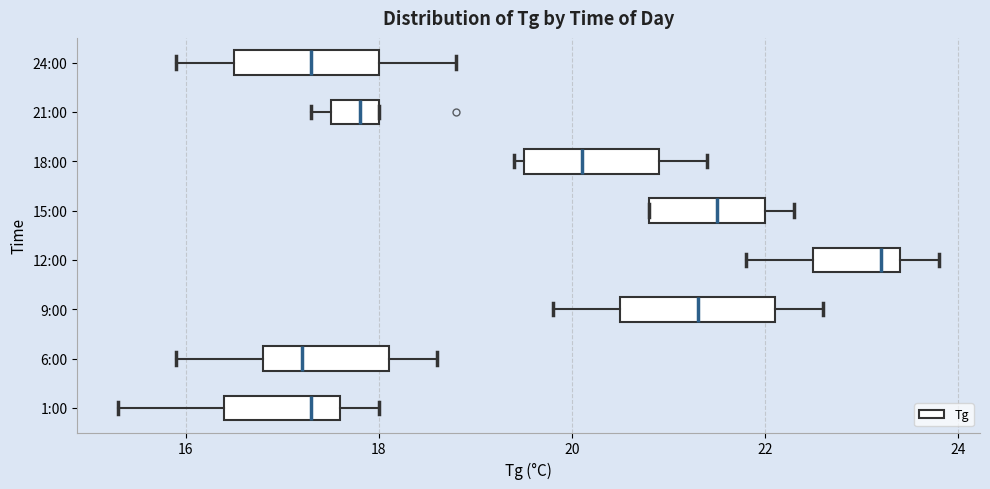

Reading bottom to top, transcribe this box plot: for each box, give where its median line is, the range the box spans, and where its two whiskers end, as read against the x-axis. The values are not printed on the chart, so give them approximately, as read against the axis.

1:00: median 17.4, box 16.4 to 17.6, whiskers 15.4 to 18.0
6:00: median 17.2, box 16.8 to 18.2, whiskers 16.0 to 18.6
9:00: median 21.4, box 20.6 to 22.2, whiskers 19.8 to 22.6
12:00: median 23.2, box 22.6 to 23.4, whiskers 21.8 to 23.8
15:00: median 21.6, box 20.8 to 22.0, whiskers 20.8 to 22.4
18:00: median 20.2, box 19.6 to 21.0, whiskers 19.4 to 21.4
21:00: median 17.8, box 17.6 to 18.0, whiskers 17.4 to 18.0
24:00: median 17.4, box 16.6 to 18.0, whiskers 16.0 to 18.8